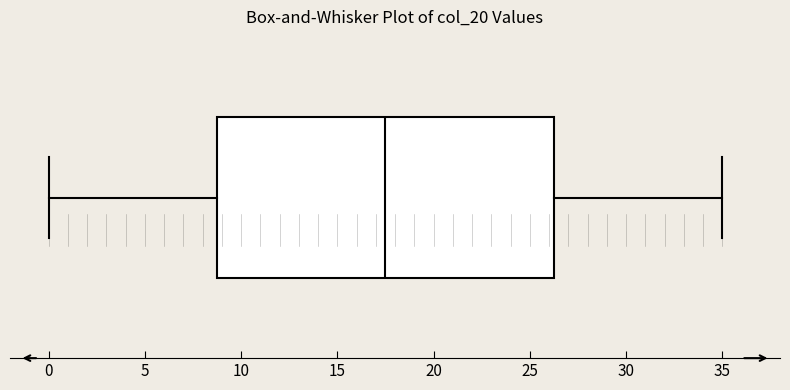

Transcribe this box plot: give where the median line is, the range the box spans, and where the two whiskers end, as read against the x-axis. The values are not printed on the chart, so give them approximately, as read against the axis.

median 17.5, box 9.0 to 26.5, whiskers 0.0 to 35.0